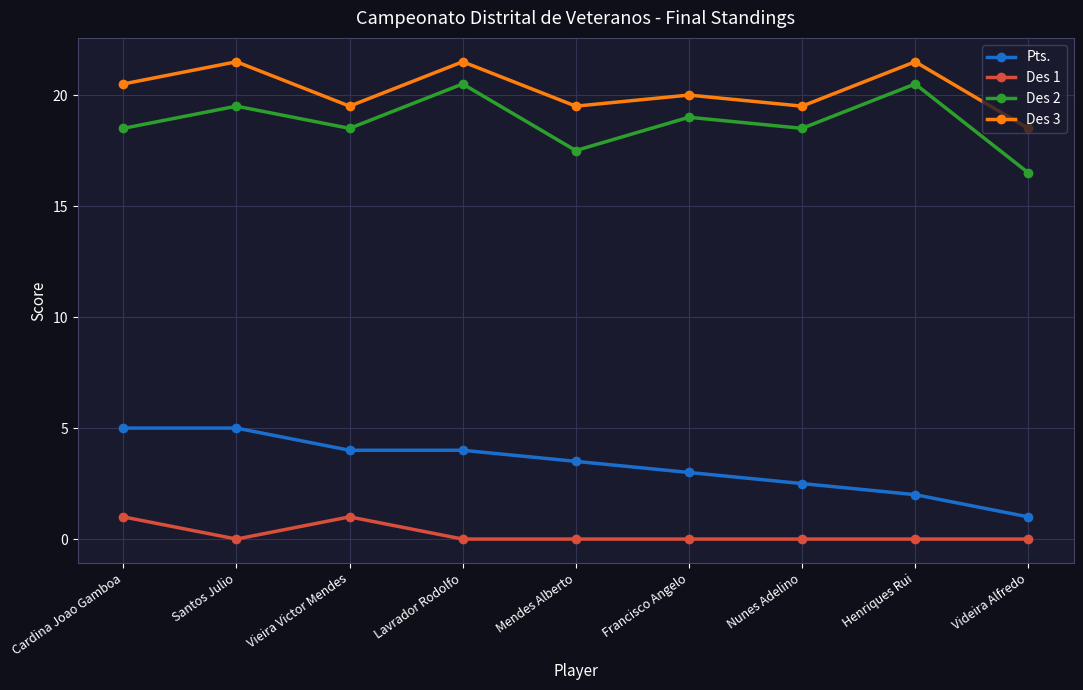

What position from the right is Santos Julio?

8